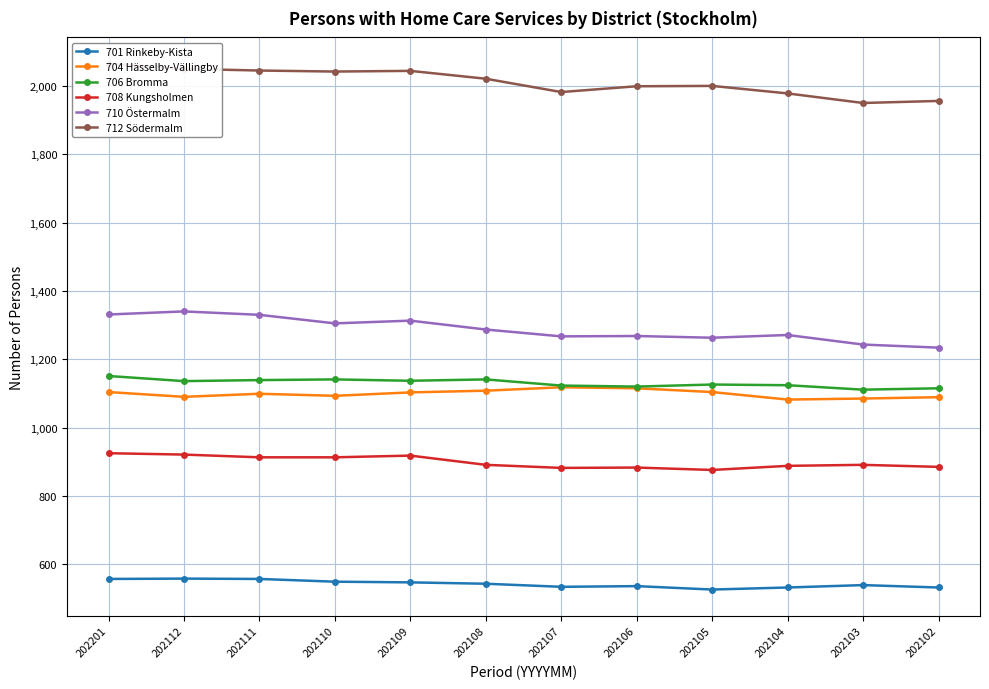

What is the value of the 701 Rinkeby-Kista point at the 1st from the left?

557